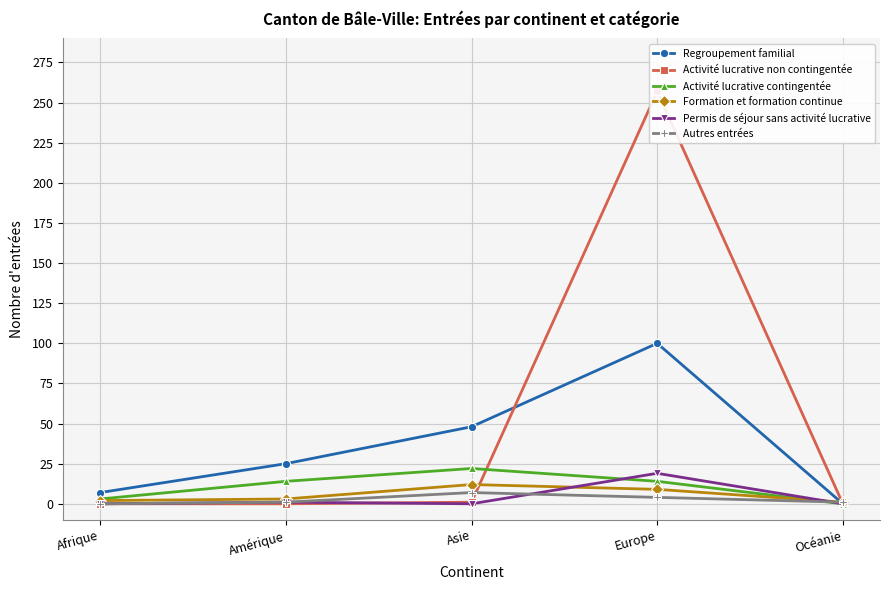

How many intersections are there between Activité lucrative contingentée and Permis de séjour sans activité lucrative?

1